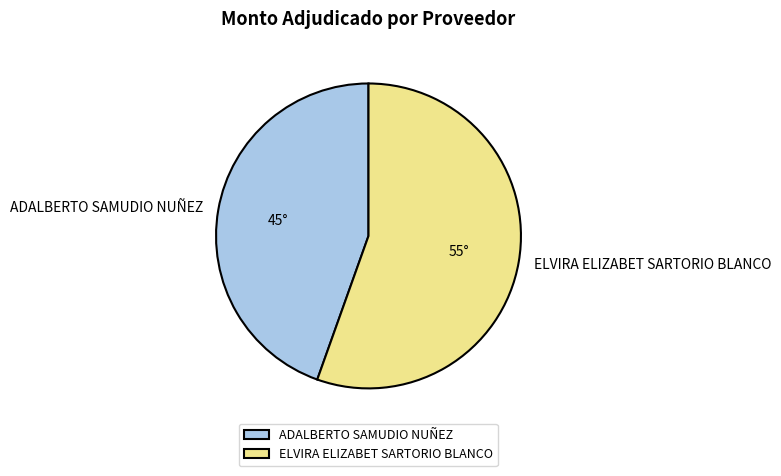

Rank the categories by value from lowest to highest.

ADALBERTO SAMUDIO NUÑEZ, ELVIRA ELIZABET SARTORIO BLANCO